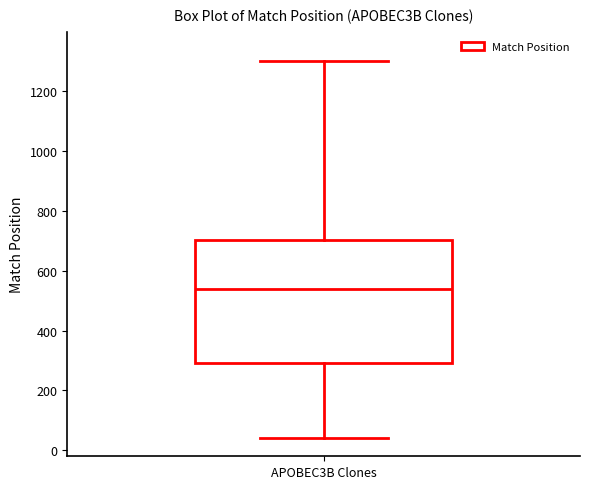

Read this box plot against the y-axis: the position of the median line, the range covered by the box, and the ends of both whiskers. The values are not printed on the chart, so give them approximately, as read against the axis.

median 540, box 300 to 700, whiskers 40 to 1300